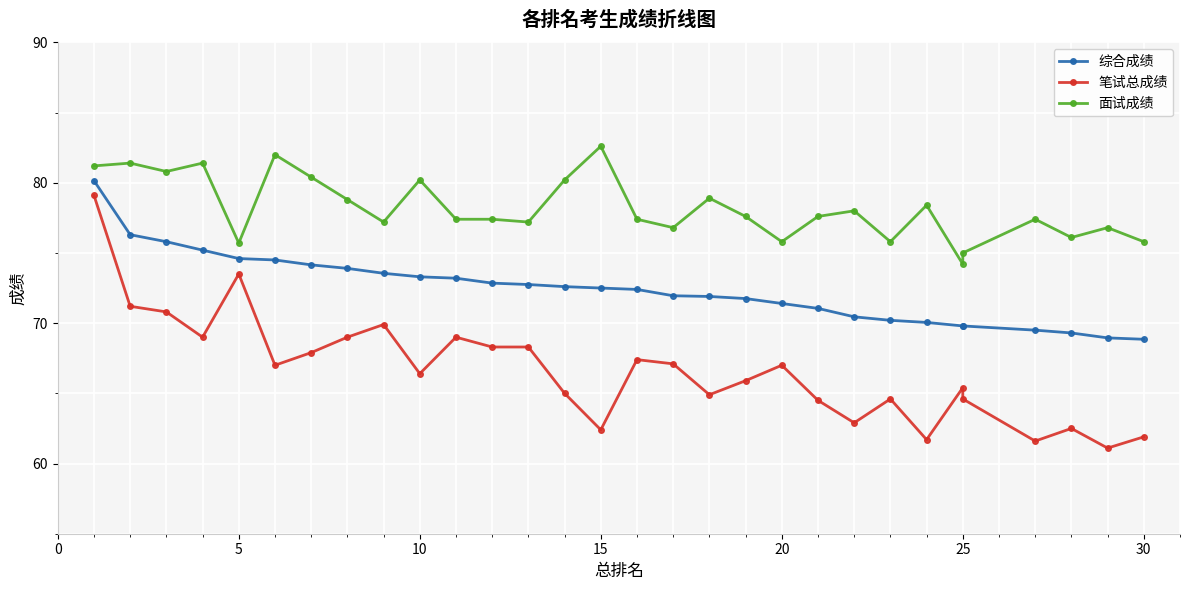

Reading left to right, list all the values displayed in this chart.

综合成绩: 80.2	76.3	75.8	75.2	74.6	74.5	74.2	73.9	73.5	73.3	73.2	72.8	72.8	72.6	72.5	72.4	72.0	71.9	71.8	71.4	71.0	70.5	70.2	70.0	69.8	69.8	69.5	69.3	69.0	68.8
笔试总成绩: 79.1	71.2	70.8	69.0	73.5	67.0	67.9	69.0	69.9	66.4	69.0	68.3	68.3	65.0	62.4	67.4	67.1	64.9	65.9	67.0	64.5	62.9	64.6	61.7	65.4	64.6	61.6	62.5	61.1	61.9
面试成绩: 81.2	81.4	80.8	81.4	75.7	82.0	80.4	78.8	77.2	80.2	77.4	77.4	77.2	80.2	82.6	77.4	76.8	78.9	77.6	75.8	77.6	78.0	75.8	78.4	74.2	75.0	77.4	76.1	76.8	75.8